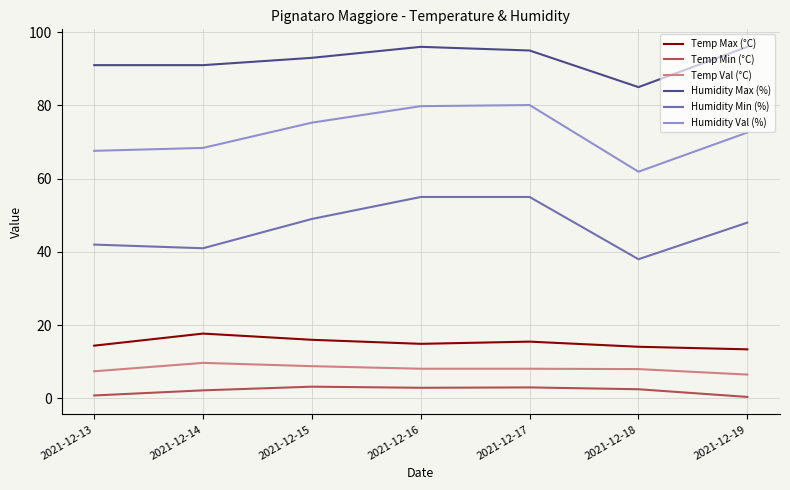

Which series has the largest total across all categories?

Humidity Max (%)